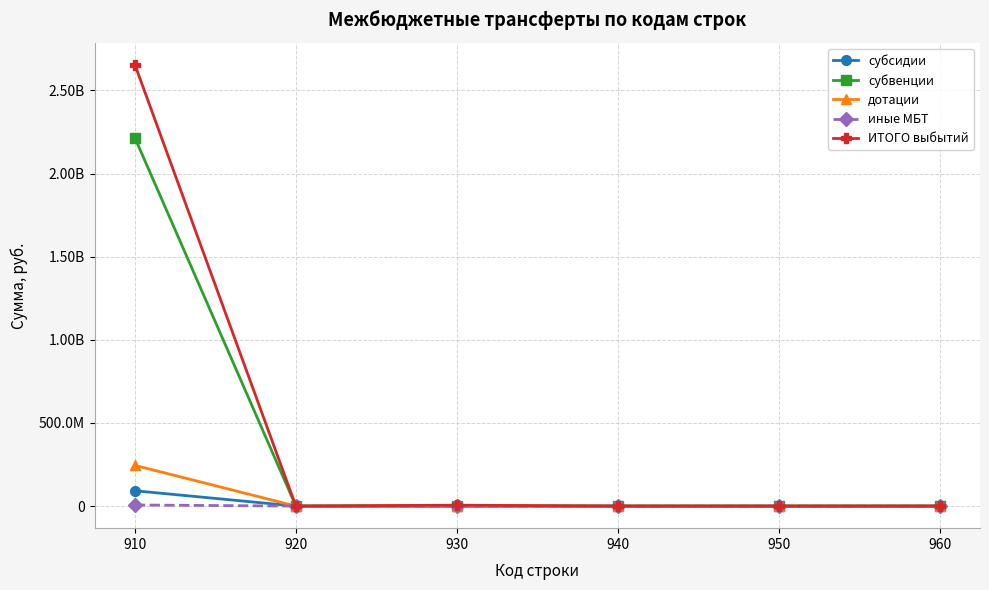

Which category has the lowest value across all series?

920